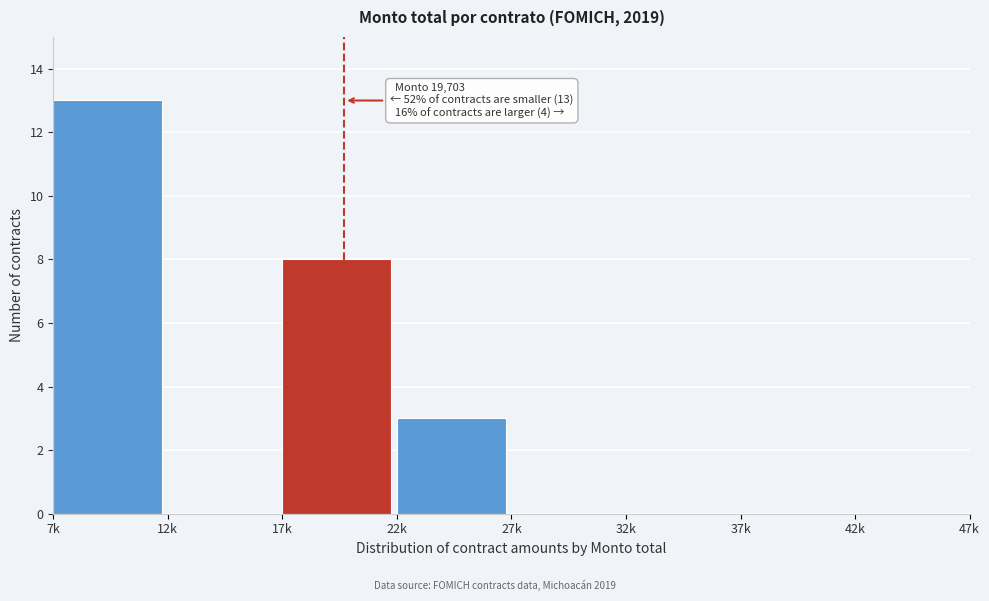

Reading right to left, list all the values displayed in this chart.

42k=0	37k=0	32k=0	27k=0	22k=3	17k=8	12k=0	7k=13